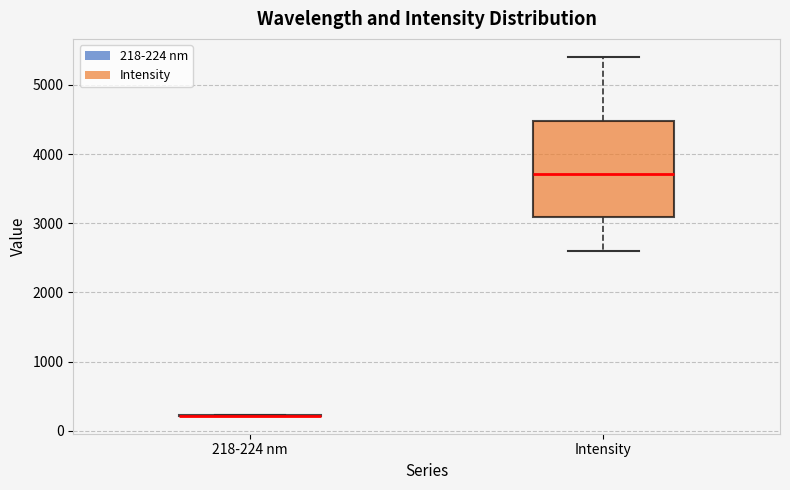

Comparing the boxes themselves (not the whiskers), which one is the tallest?

Intensity